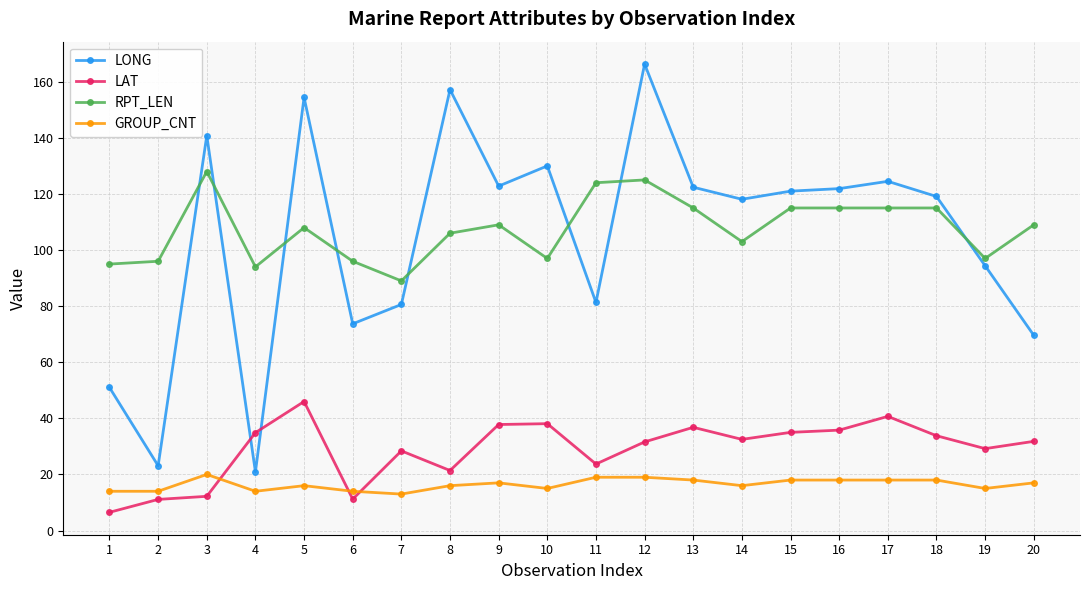

What is the greatest value displayed?

166.3